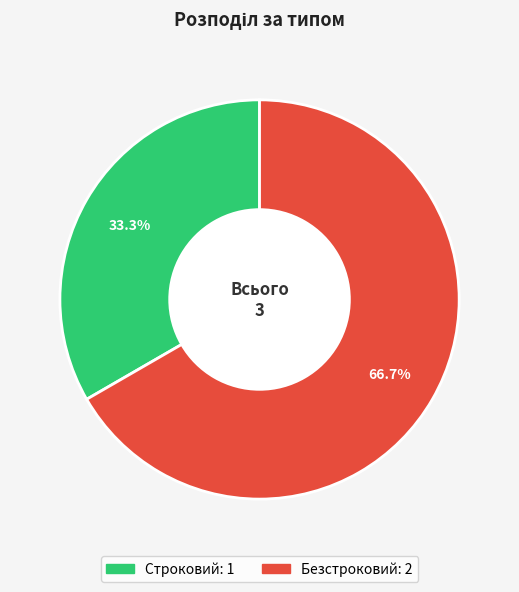

To the nearest percent, what portion does Безстроковий represent?

67%